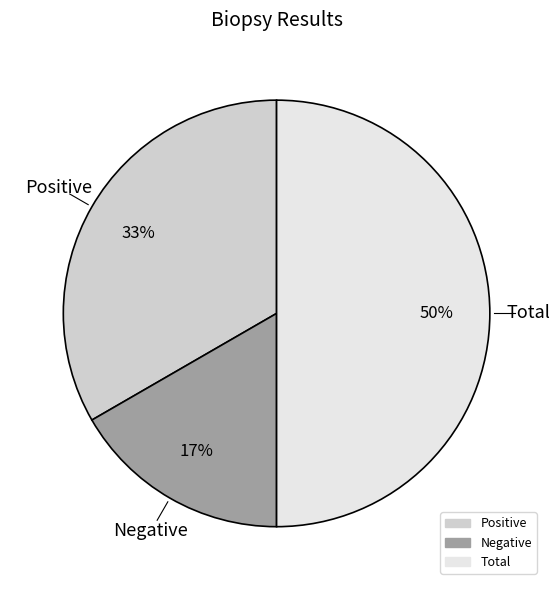

To the nearest percent, what portion does Total represent?

50%